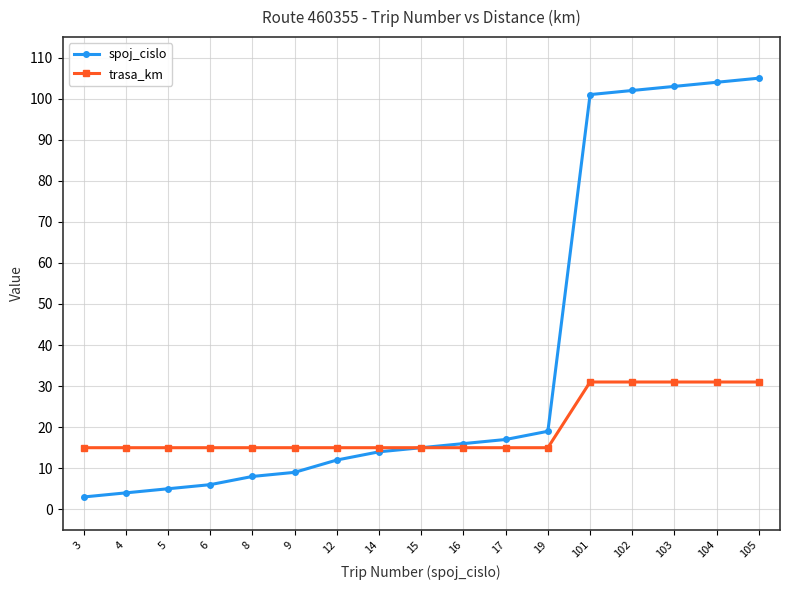

What is the value of the trasa_km point at the 17th from the left?

31